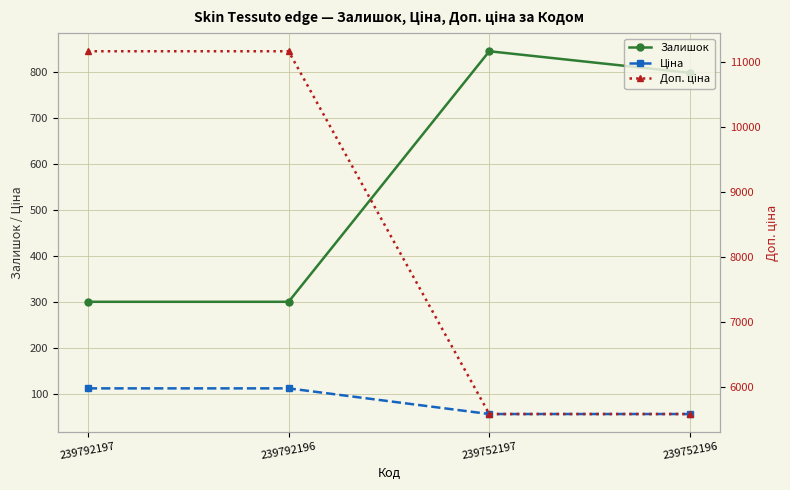

Where is Доп. ціна nearest to the value 8377?

239792197